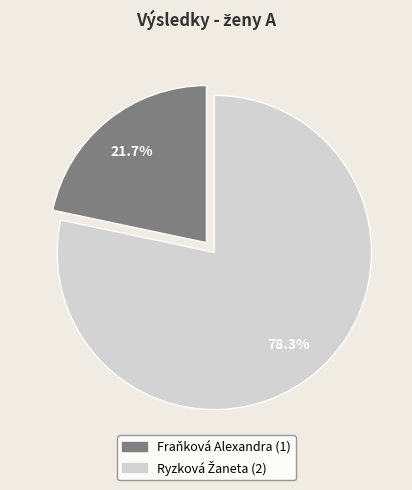

Is it true that Fraňková Alexandra (1) is 36% of the pie?

False